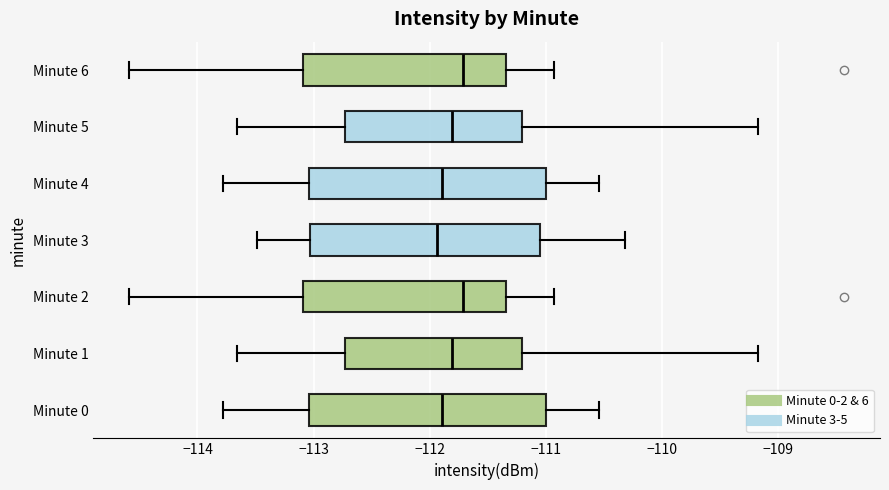

Where is the right edge of the box for Minute 4 on the x-axis? The values are not printed on the chart, so give them approximately, as read against the axis.

-111.0